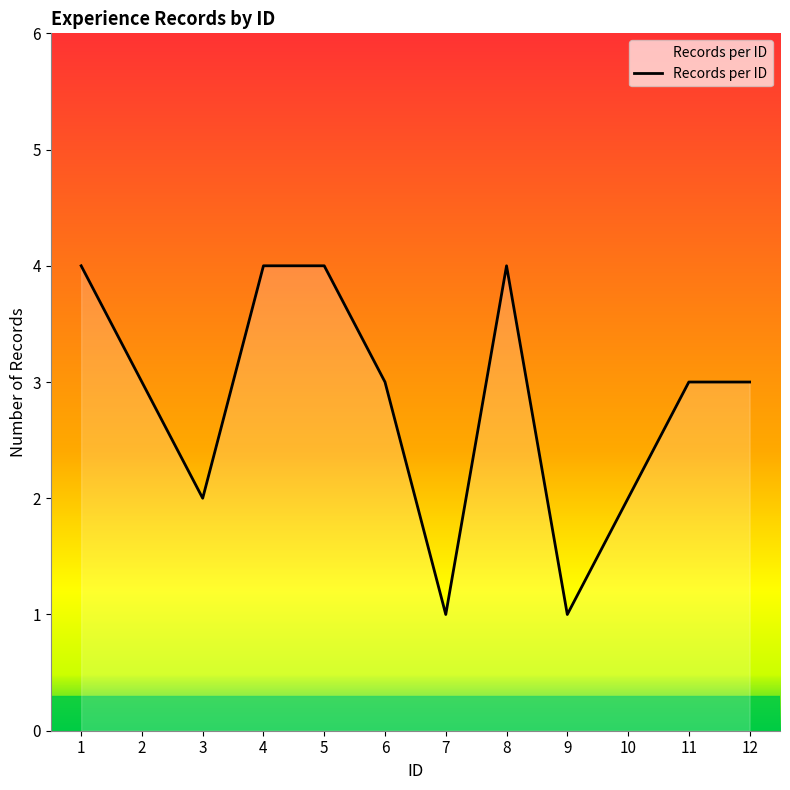

Is it true that the value at 8 is 5?

False